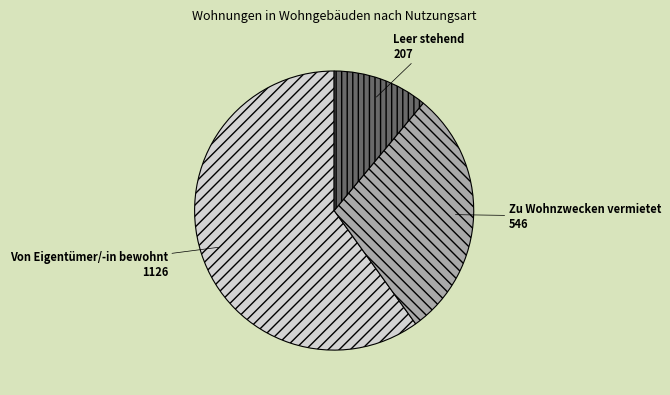

What is the smallest slice in the pie chart?

Leer stehend